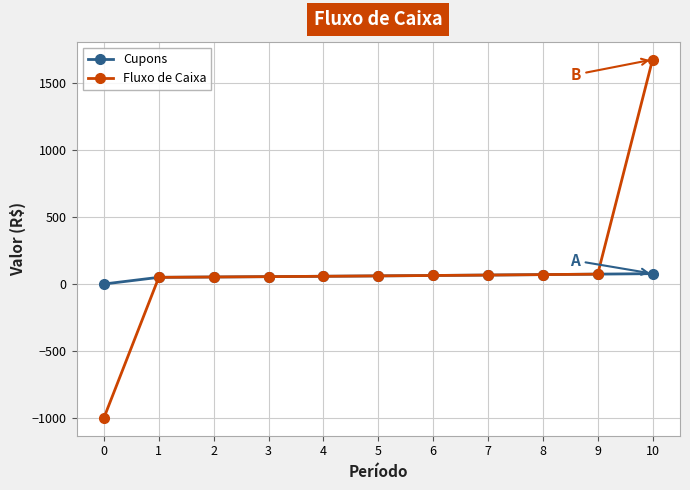

What is the average value of the Fluxo de Caixa series?

111.7